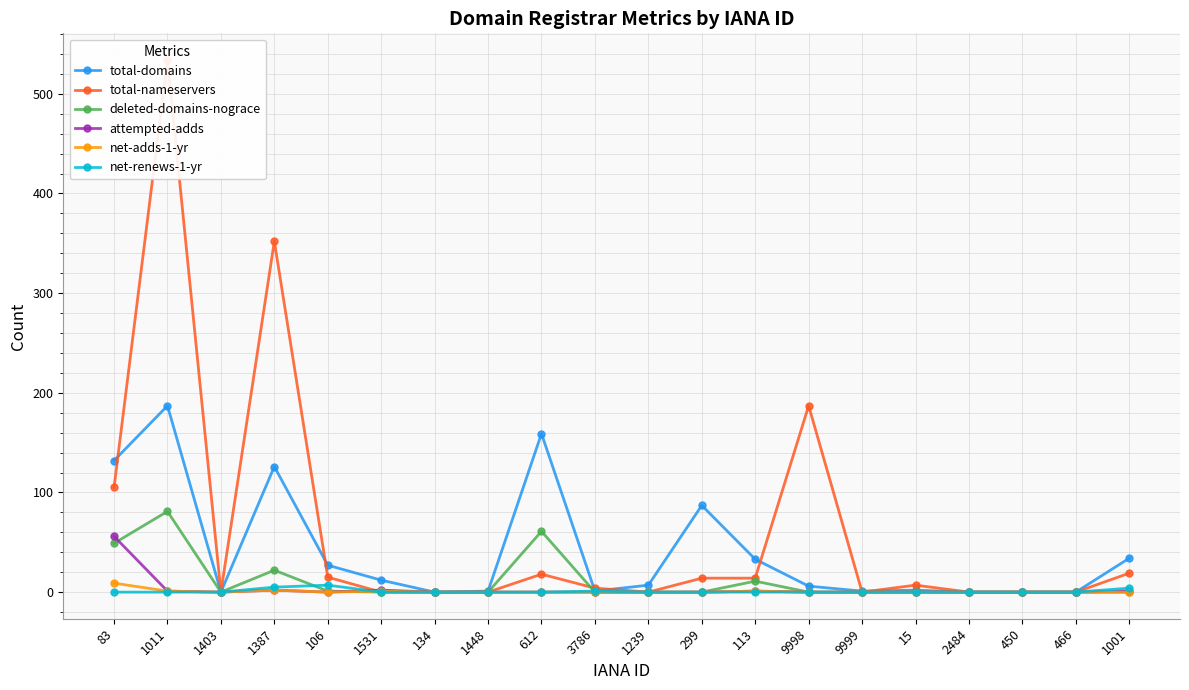

How many lines are shown in the chart?

6